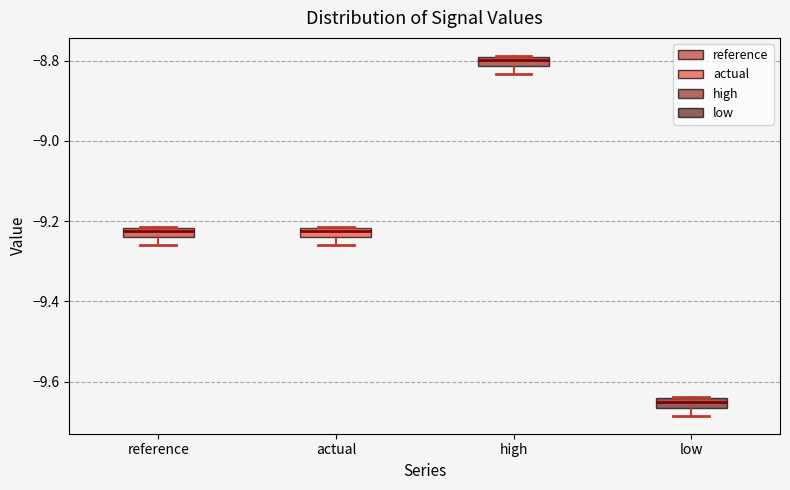

Which box's median line is the lowest?

low